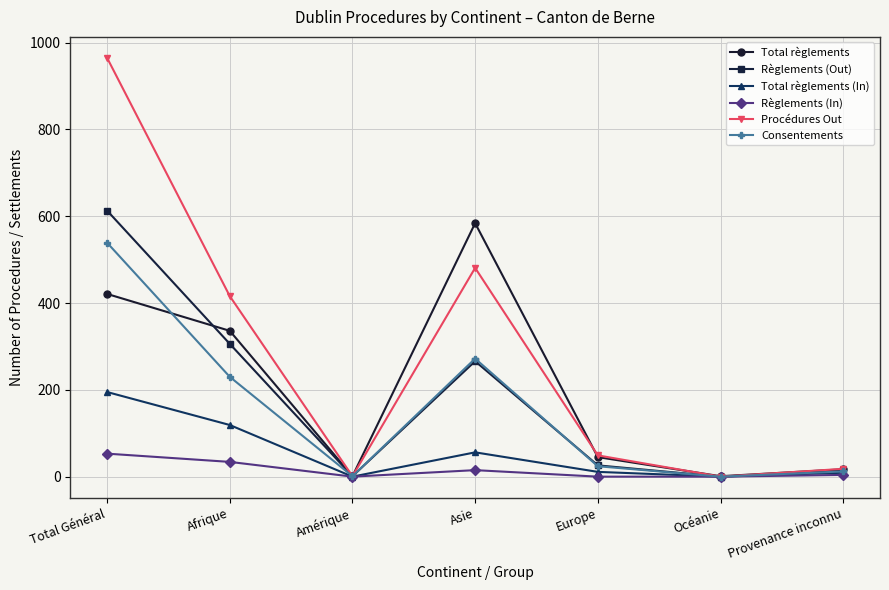

How many interior local peaks does the Règlements (Out) series have?

1